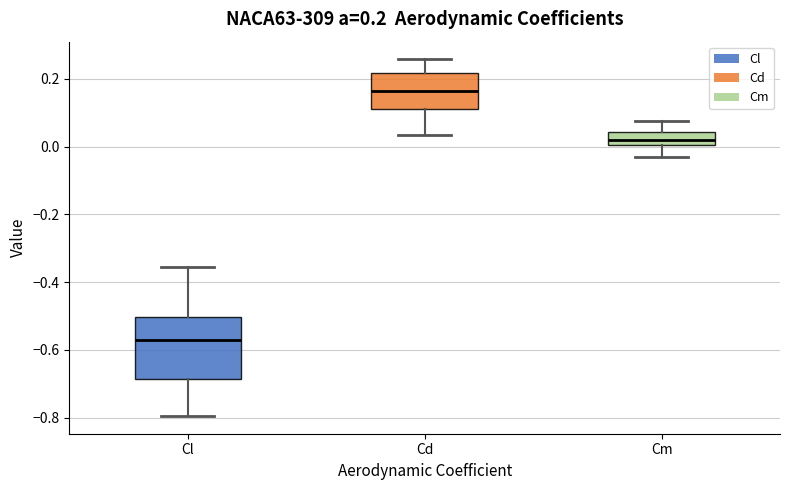

Which box has the lowest median line?

Cl